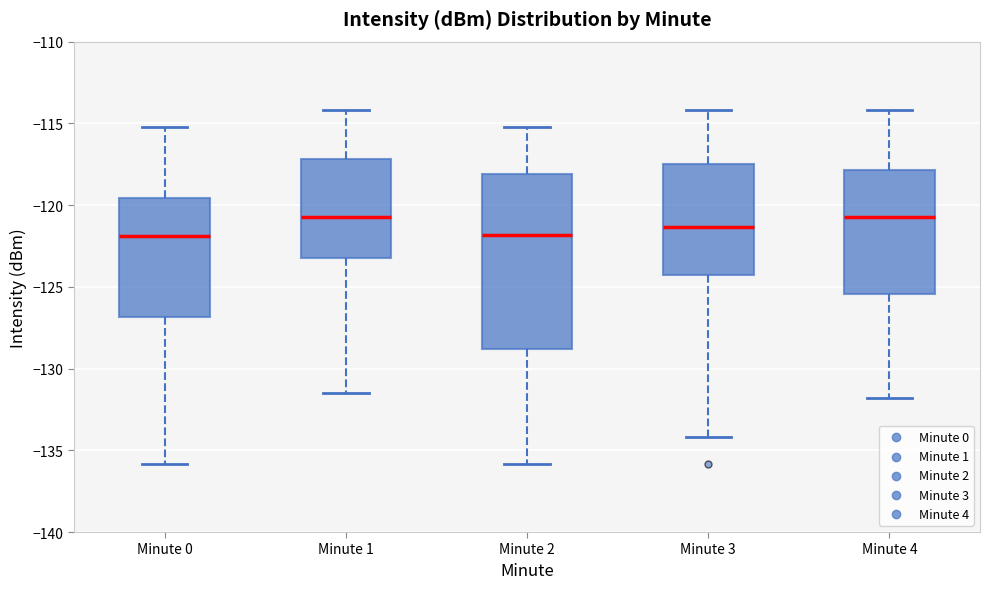

Reading left to right, read every box against the y-axis: the position of its median line, the range the box covers, and the ends of its whiskers. The values are not printed on the chart, so give them approximately, as read against the axis.

Minute 0: median -122.0, box -127.0 to -119.5, whiskers -136.0 to -115.0
Minute 1: median -120.5, box -123.0 to -117.0, whiskers -131.5 to -114.0
Minute 2: median -122.0, box -129.0 to -118.0, whiskers -136.0 to -115.0
Minute 3: median -121.5, box -124.5 to -117.5, whiskers -134.0 to -114.0
Minute 4: median -120.5, box -125.5 to -118.0, whiskers -132.0 to -114.0